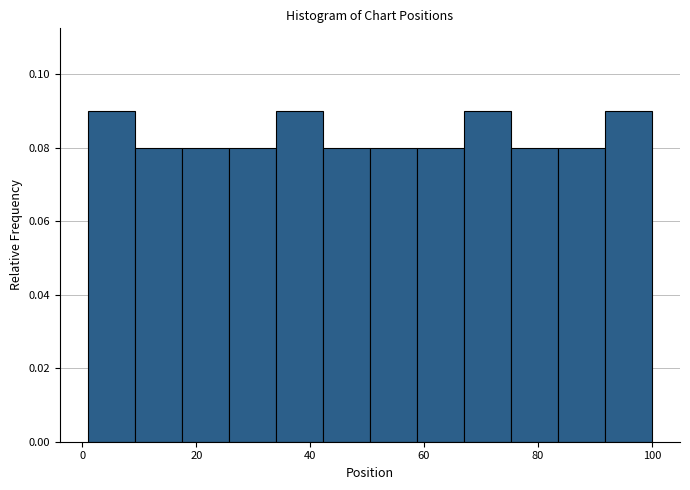

What is the height of the bar covering 10 to 18 on the x-axis? Neither the bar edges nor the heights are printed on the chart, so give them approximately, as read against the axes.

0.08